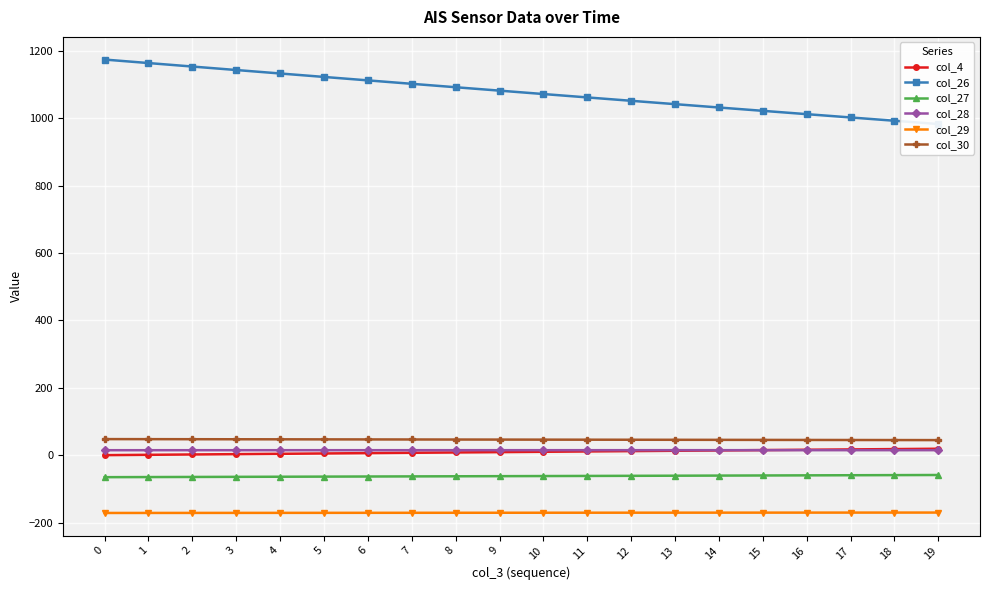

Is it true that col_28 equals 14.7 at 1?

True